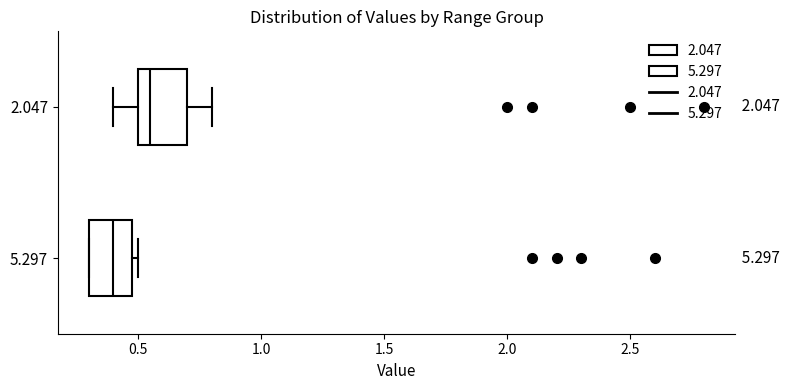

Where is the left edge of the box at y = 2.047 on the x-axis? The values are not printed on the chart, so give them approximately, as read against the axis.

0.50